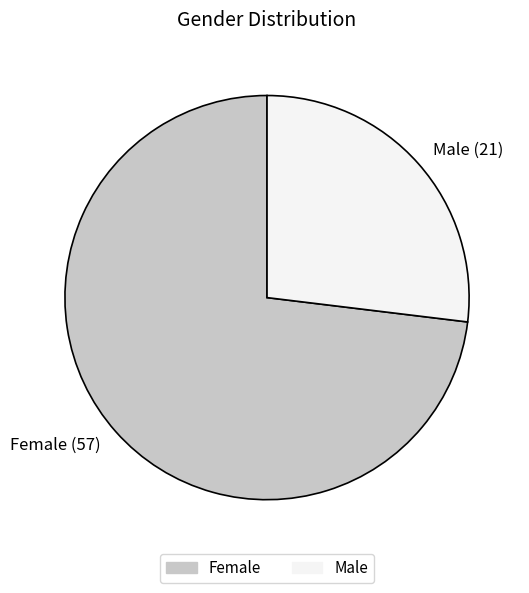

Rank the categories by value from highest to lowest.

Female, Male